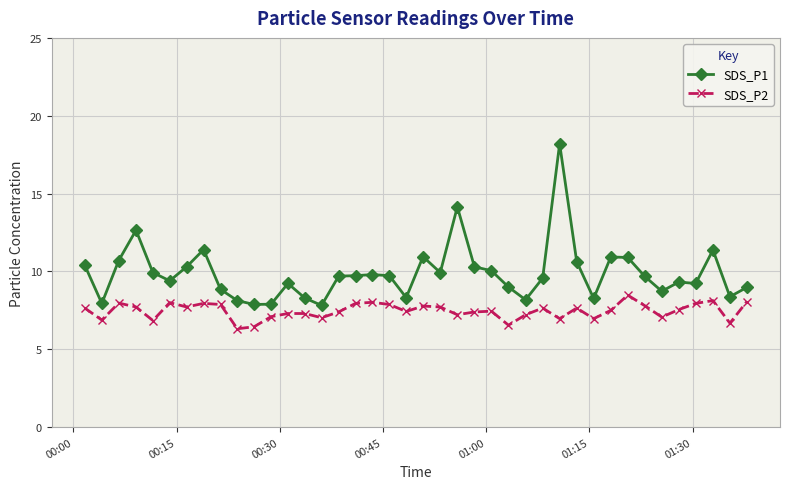

What is the difference between the second highest and second lowest values in the SDS_P2 series?

1.7